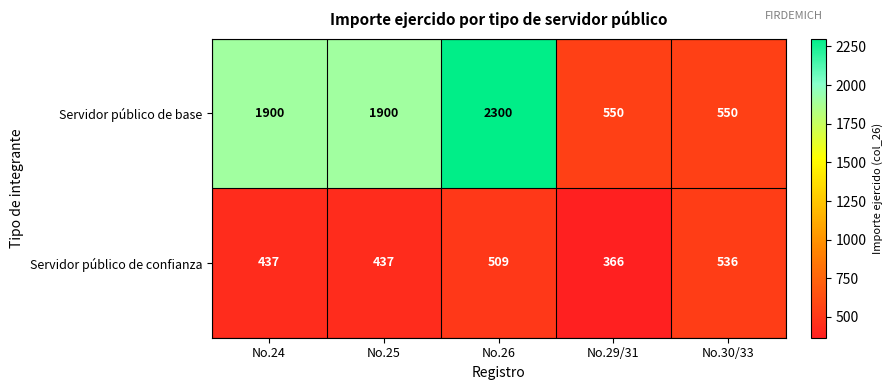

Which series has the largest total across all categories?

Servidor público de base